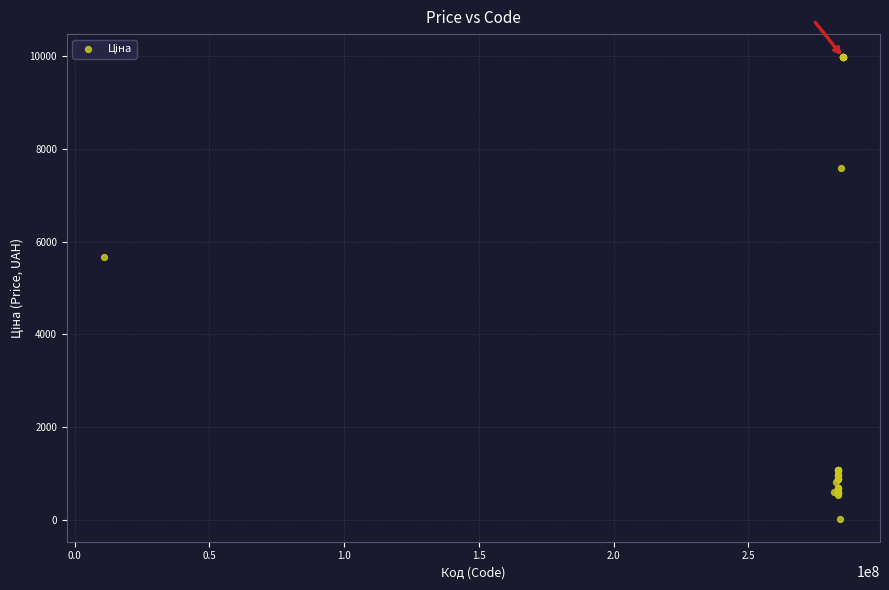

What Y value in the scatter plot is closest to 5003?

5673.8